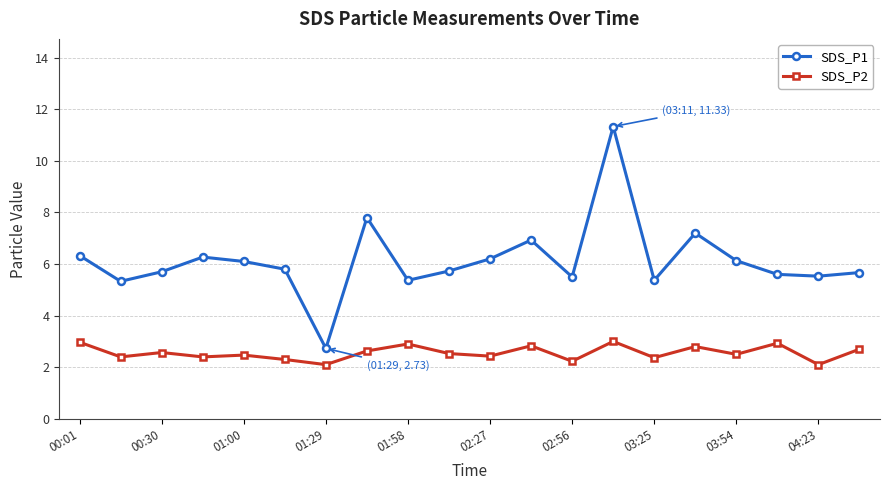

What is the difference between the maximum and minimum values in the SDS_P1 series?

8.6